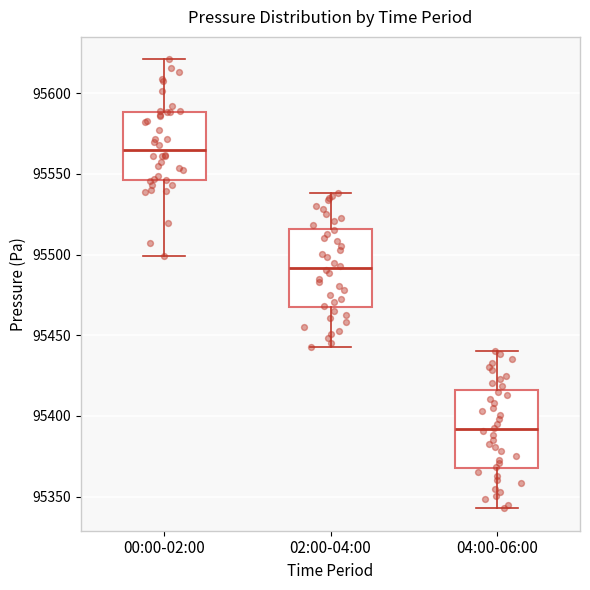

Reading left to right, read every box against the y-axis: the position of its median line, the range the box covers, and the ends of its whiskers. The values are not printed on the chart, so give them approximately, as read against the axis.

00:00-02:00: median 95565, box 95545 to 95590, whiskers 95500 to 95620
02:00-04:00: median 95490, box 95465 to 95515, whiskers 95445 to 95540
04:00-06:00: median 95390, box 95365 to 95415, whiskers 95345 to 95440